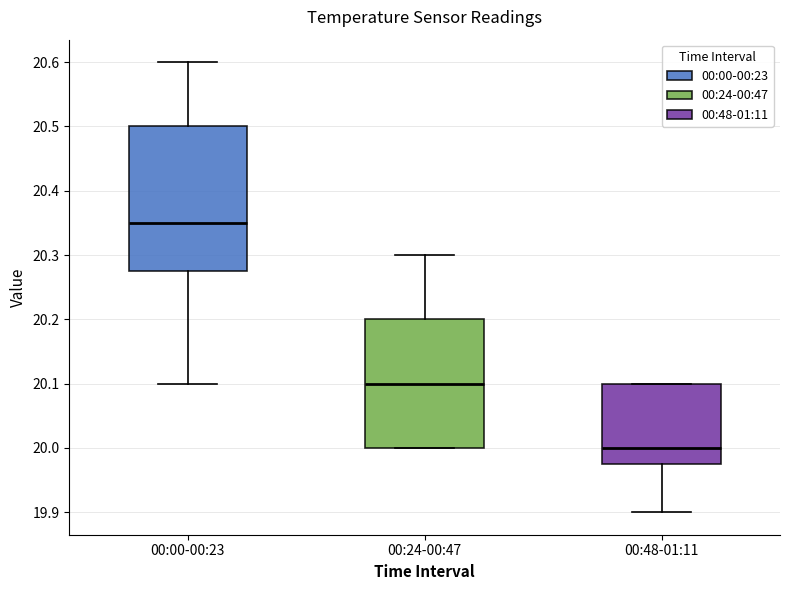

Which box has the highest median line?

00:00-00:23